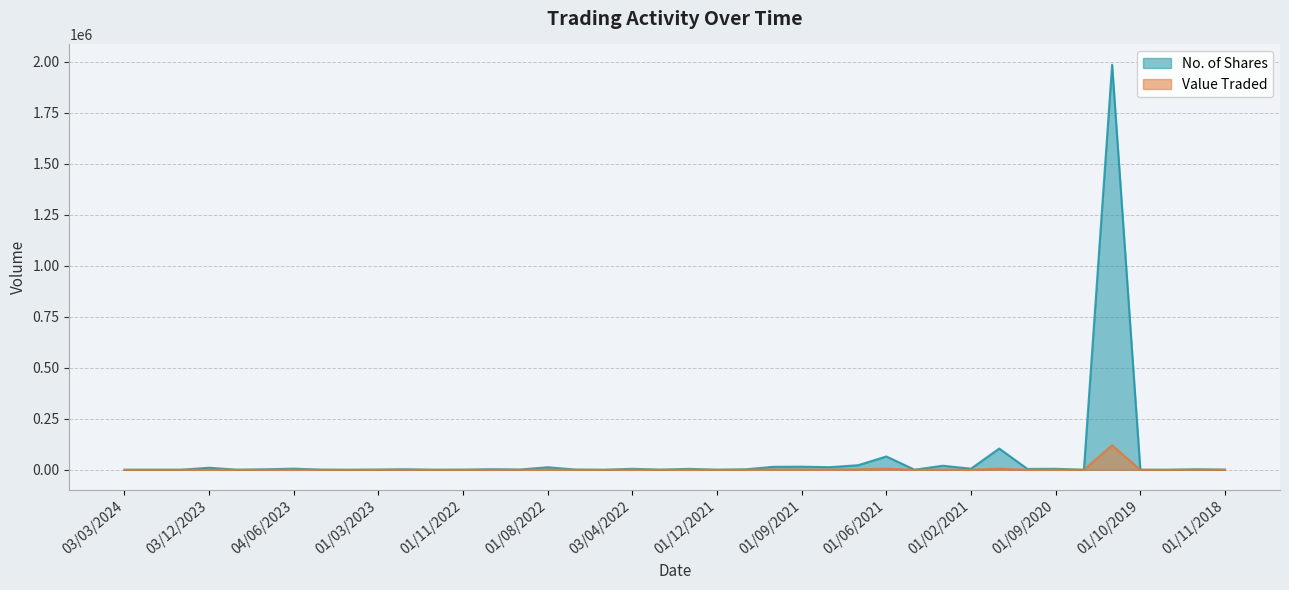

At which category does Value Traded reach its first local valley?

03/09/2023